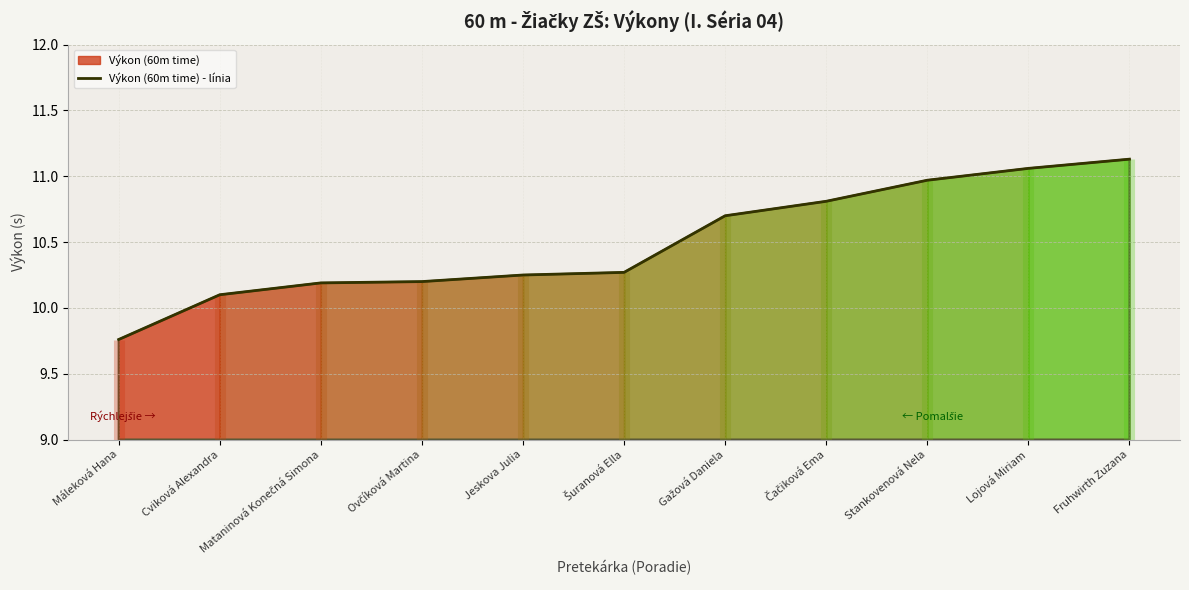

At which label is Výkon (60m time) - línia closest to 10?

Cviková Alexandra